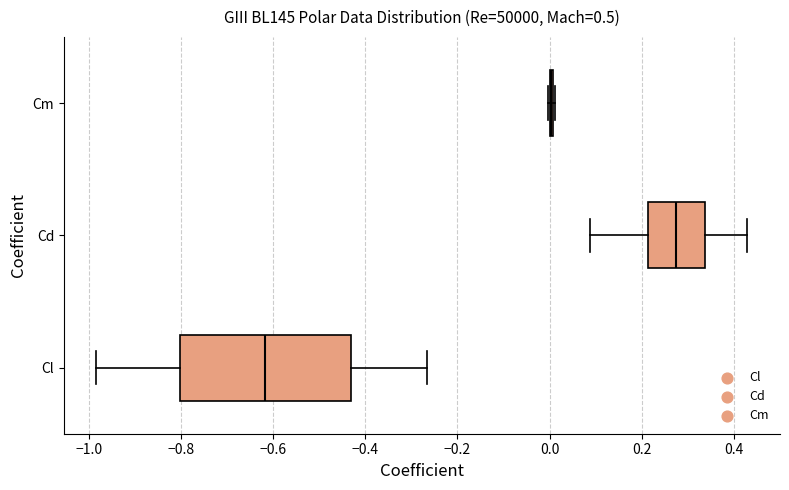

Reading bottom to top, read every box against the x-axis: the position of its median line, the range the box covers, and the ends of its whiskers. The values are not printed on the chart, so give them approximately, as read against the axis.

Cl: median -0.62, box -0.80 to -0.44, whiskers -0.98 to -0.26
Cd: median 0.28, box 0.22 to 0.34, whiskers 0.08 to 0.42
Cm: box collapsed to a line at 0.00, whiskers 0.00 to 0.02